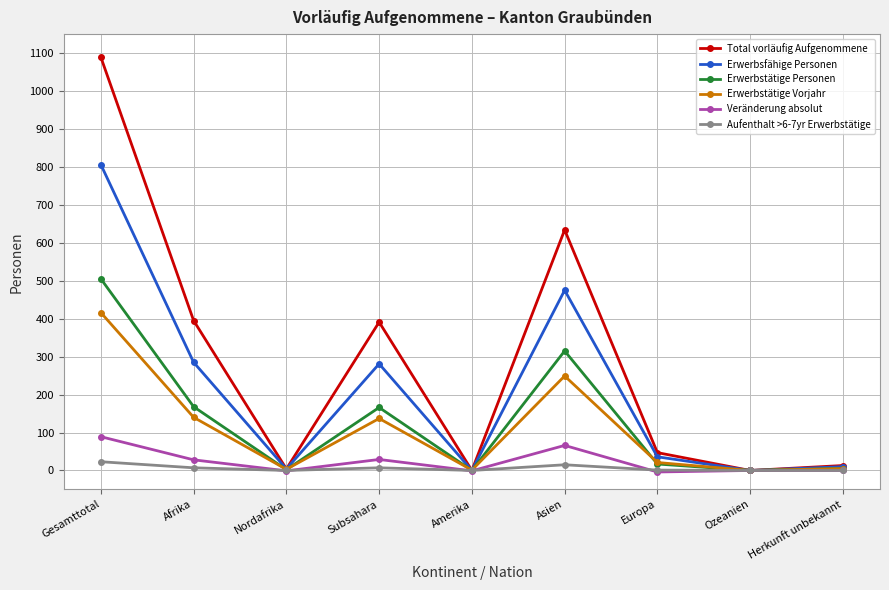

What is the total value across all series at Herkunft unbekannt?

33